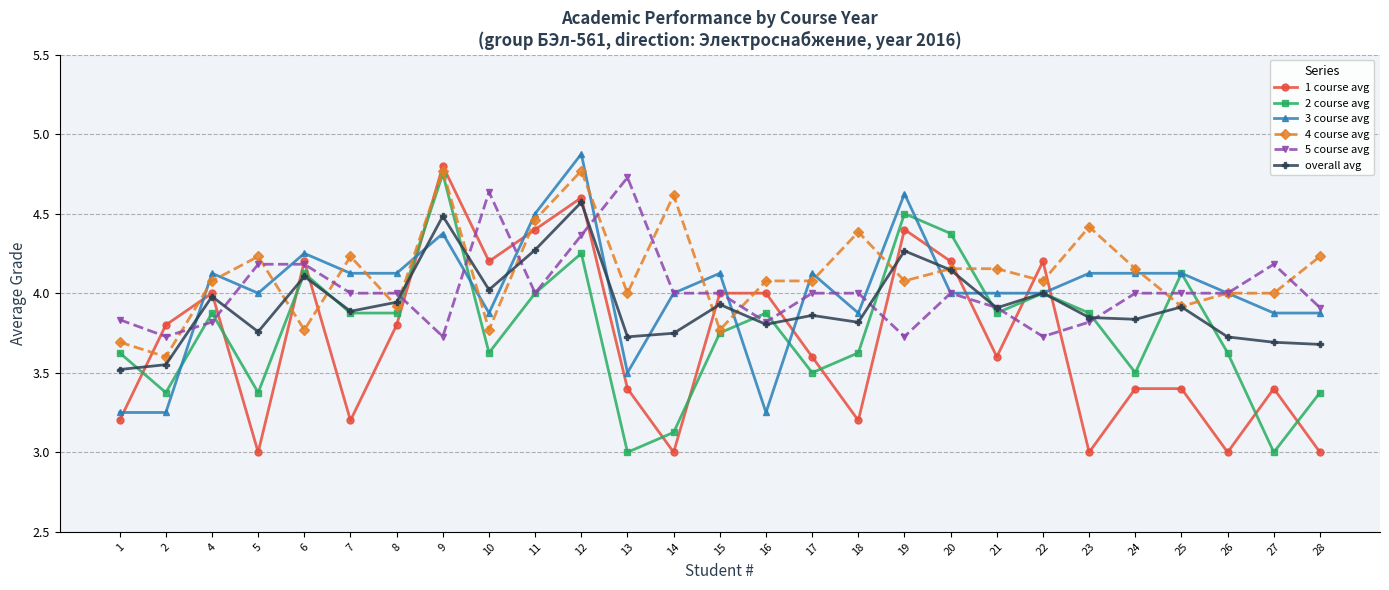

Where does the 3 course avg series first go above 4?

4